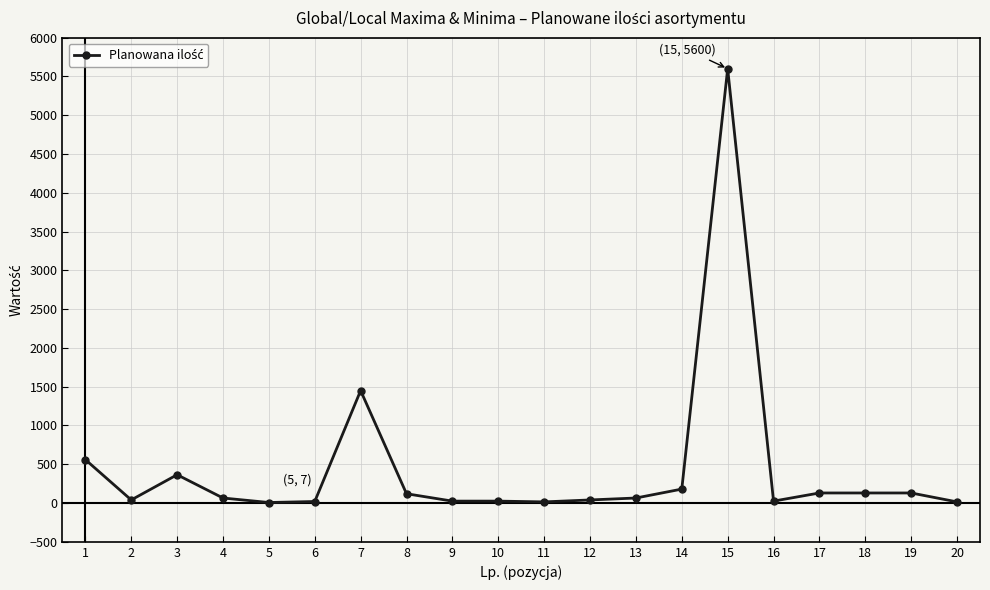

At which label does the data first exceed 65?

1